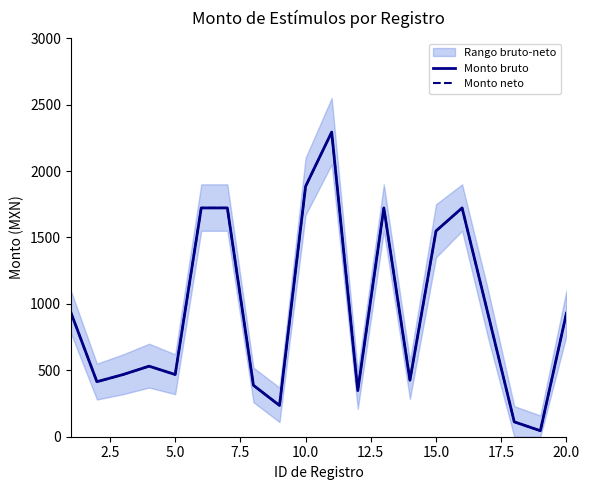

Which series has the largest total across all categories?

Monto bruto